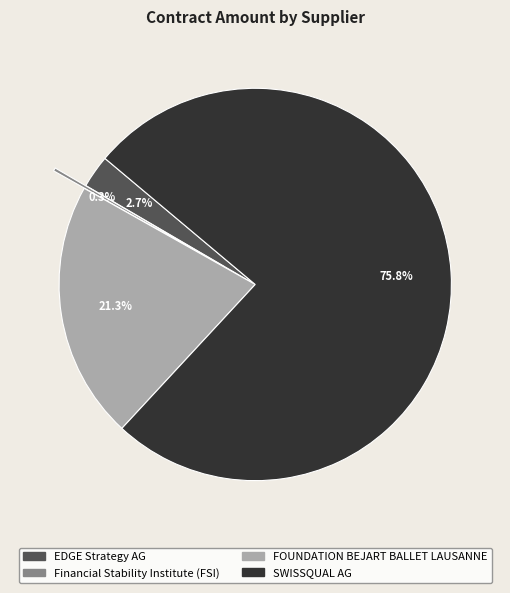

Do EDGE Strategy AG and SWISSQUAL AG together represent more than half of the pie?

Yes